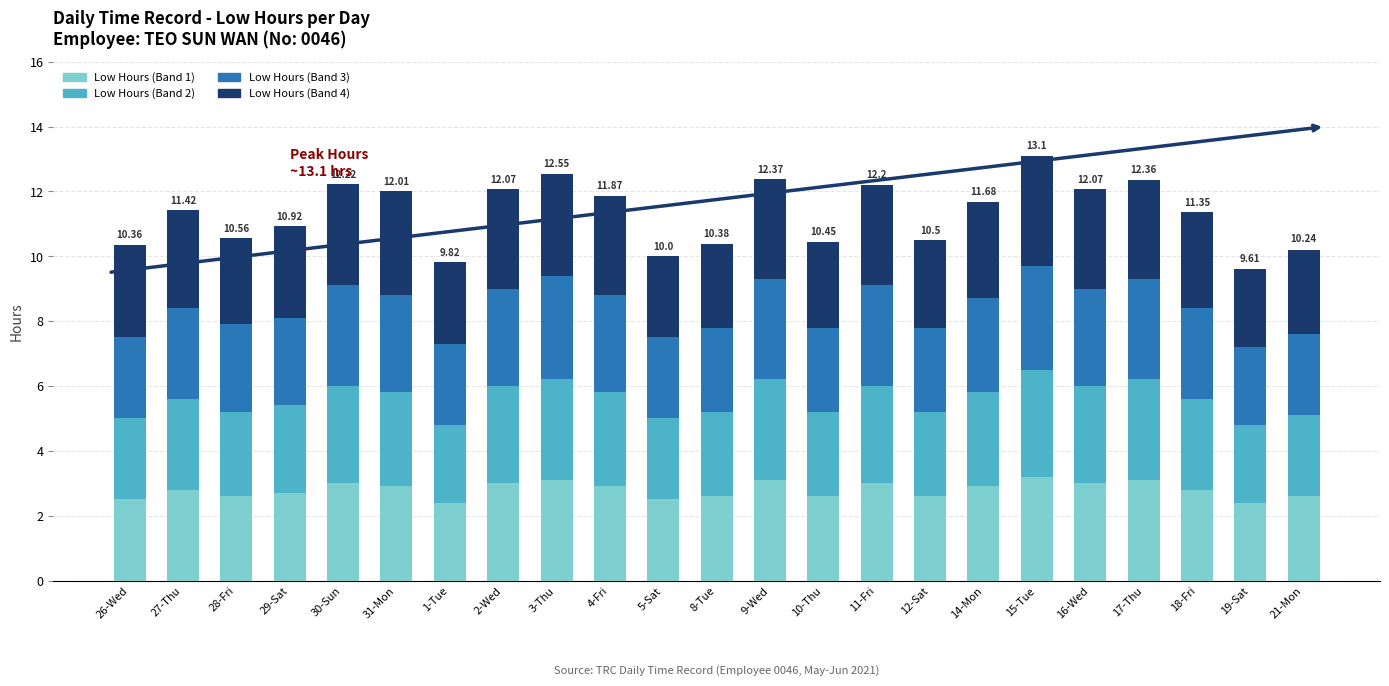

What is the total value across all series at 11-Fri?

12.2